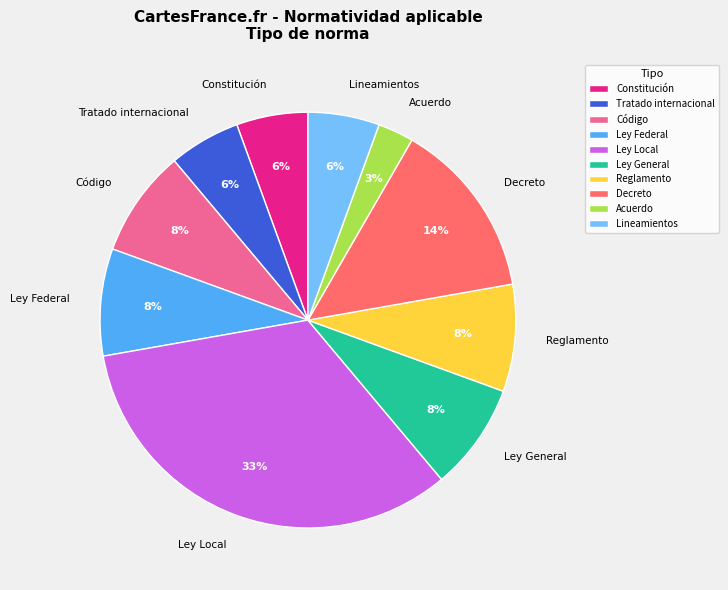

To the nearest percent, what is the average slice percentage?

10%